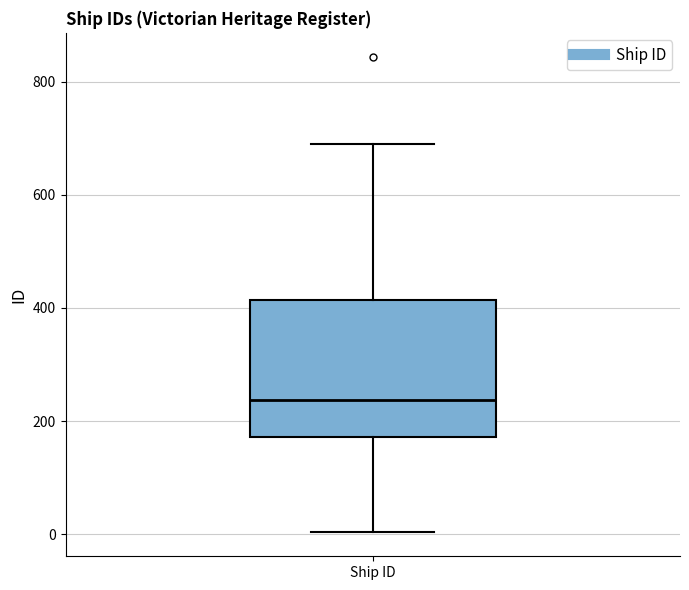

Read this box plot against the y-axis: the position of the median line, the range covered by the box, and the ends of both whiskers. The values are not printed on the chart, so give them approximately, as read against the axis.

median 240, box 180 to 420, whiskers 0 to 700